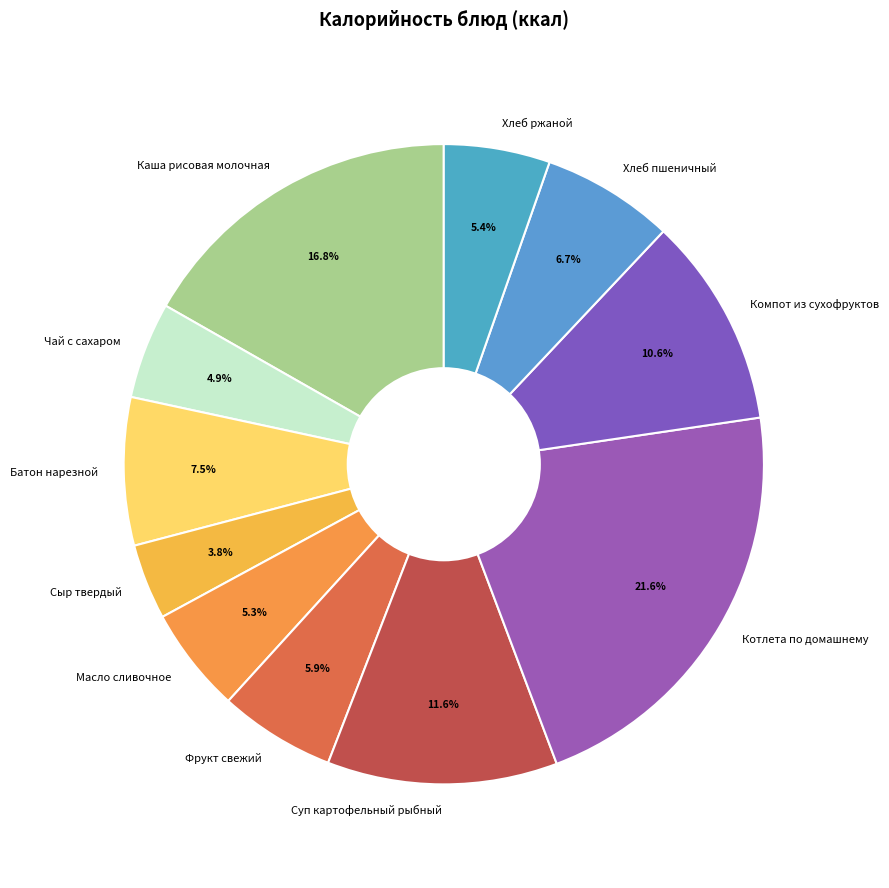

Is it true that Хлеб пшеничный is 12% of the pie?

False